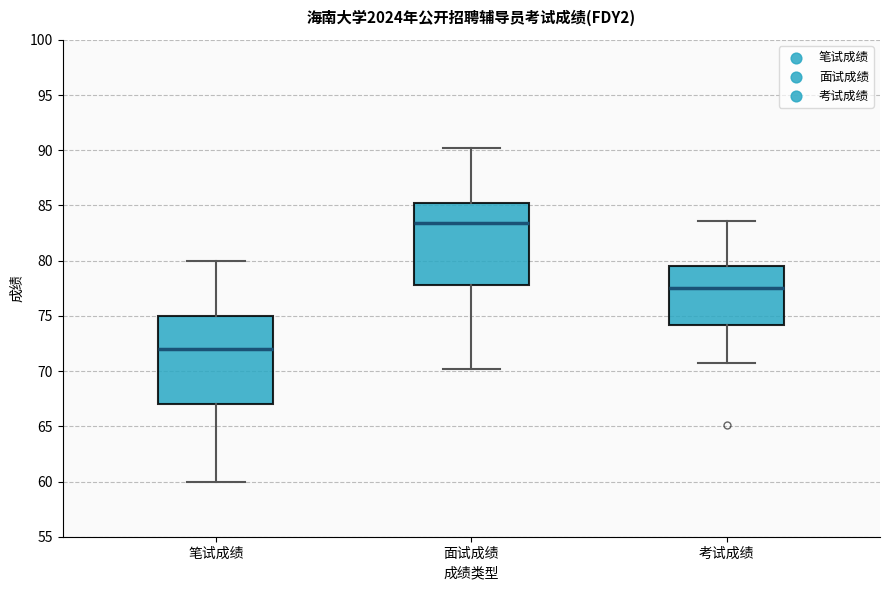

Where does the upper whisker of the box for 考试成绩 end on the y-axis? The values are not printed on the chart, so give them approximately, as read against the axis.

83.5